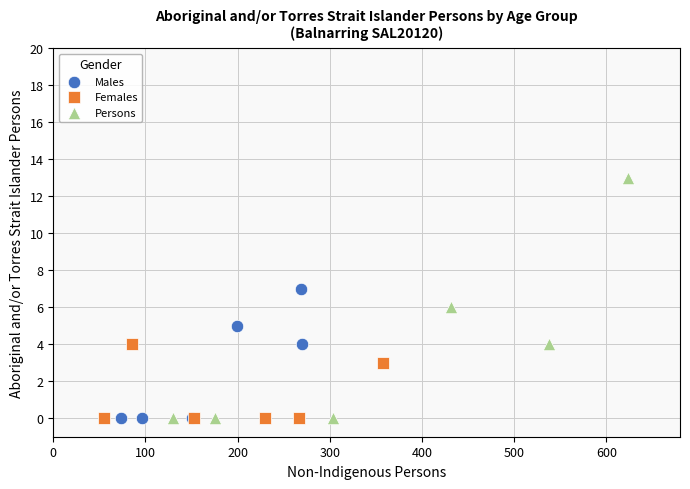

Which series has the largest Y range (max minus min)?

Persons